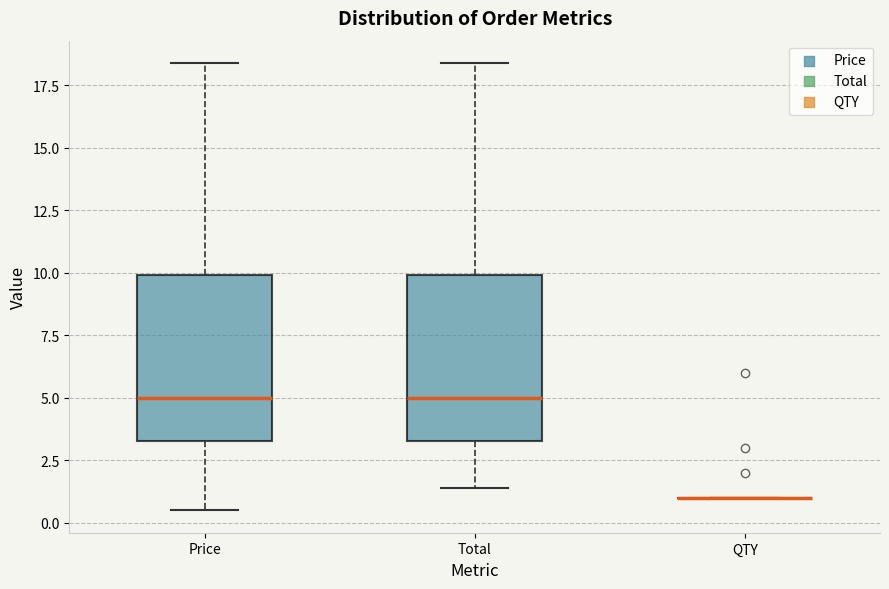

Reading left to right, read every box against the y-axis: the position of its median line, the range the box covers, and the ends of its whiskers. The values are not printed on the chart, so give them approximately, as read against the axis.

Price: median 5.0, box 3.5 to 10.0, whiskers 0.5 to 18.5
Total: median 5.0, box 3.5 to 10.0, whiskers 1.5 to 18.5
QTY: box collapsed to a line at 1.0, whiskers 1.0 to 1.0